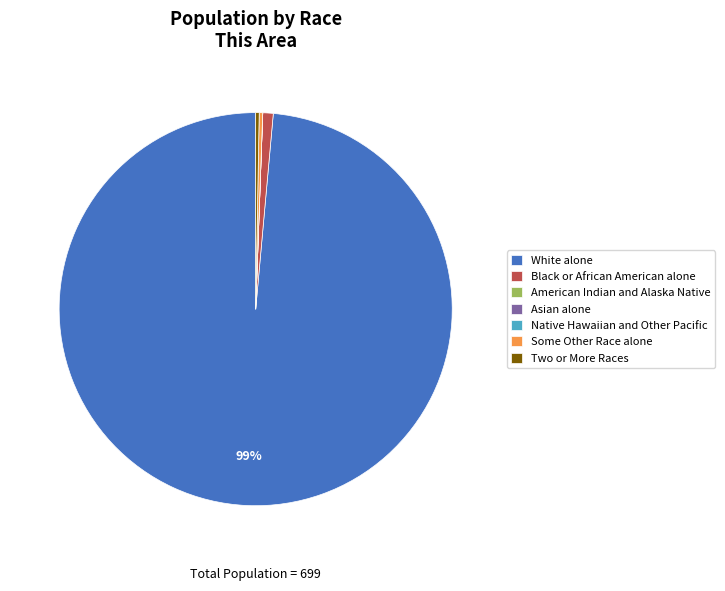

Which category has the biggest portion of the pie?

White alone